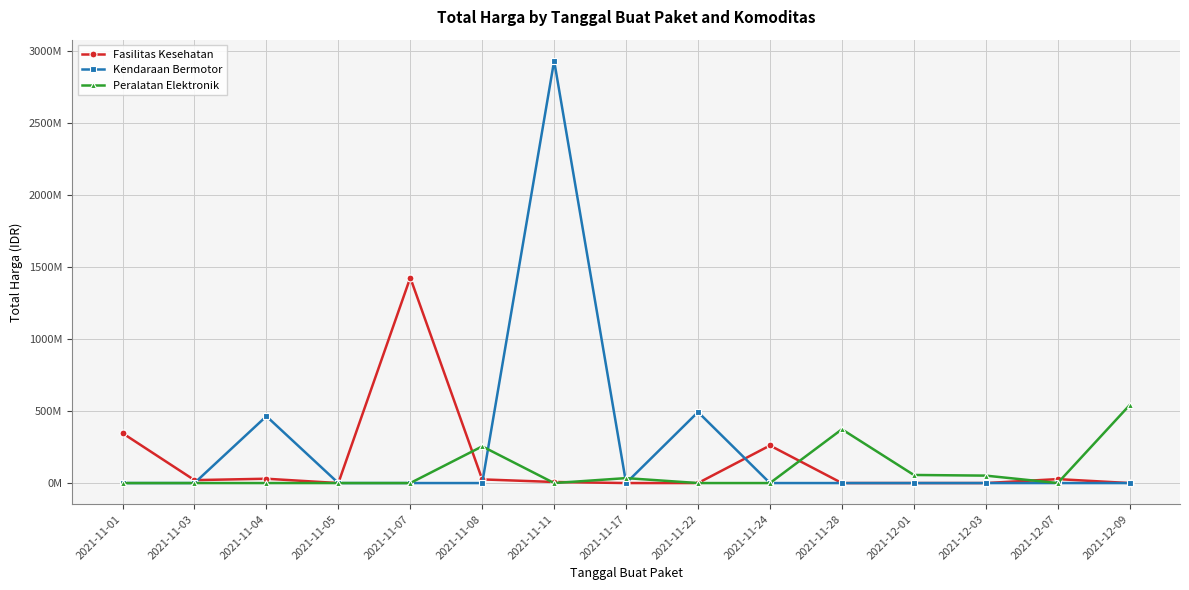

Does the chart have visible grid lines?

Yes